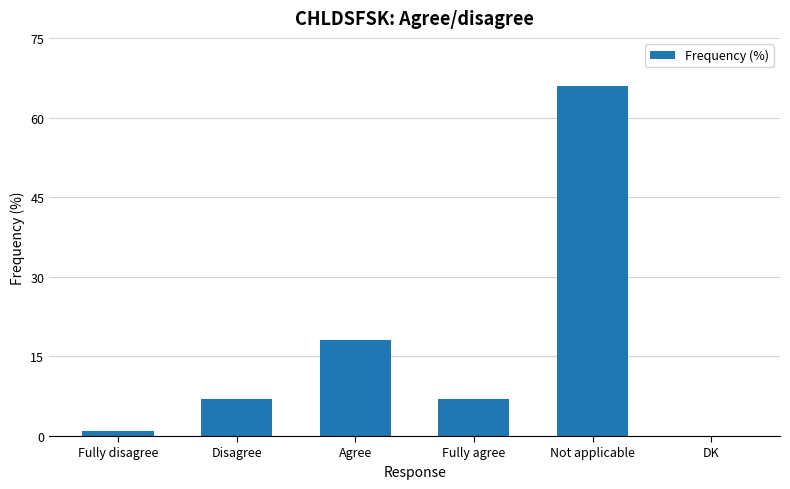

The value at Agree is 18. True or false?

True